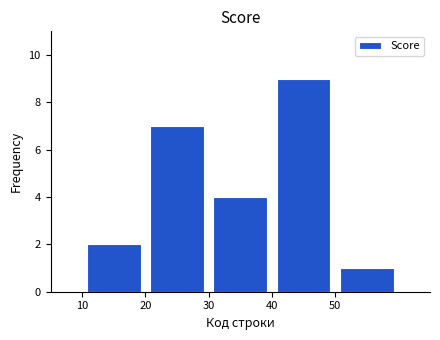

Over which range of the x-axis is the bar tallest?

40 to 50